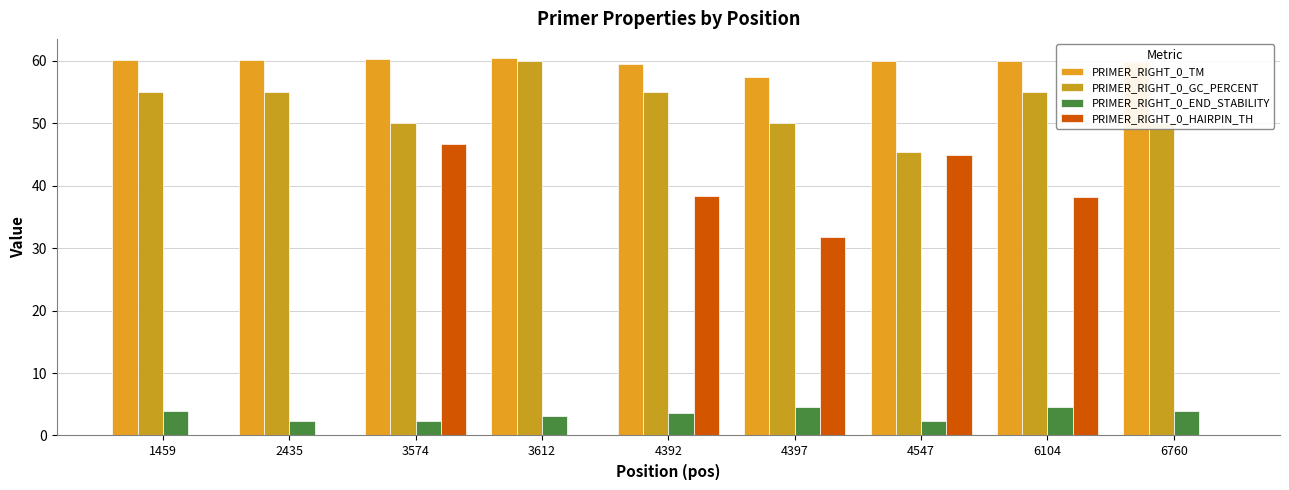

True or false: PRIMER_RIGHT_0_END_STABILITY has a value of 8.1 at 6104.

False